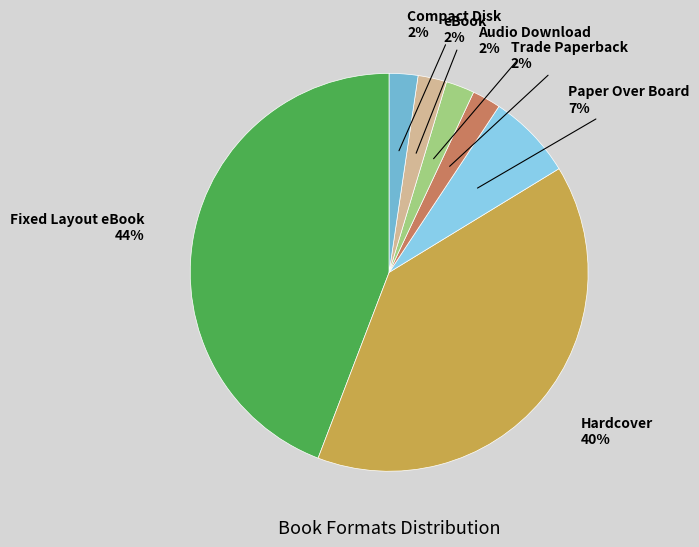

Count the number of slices in the pie.

7